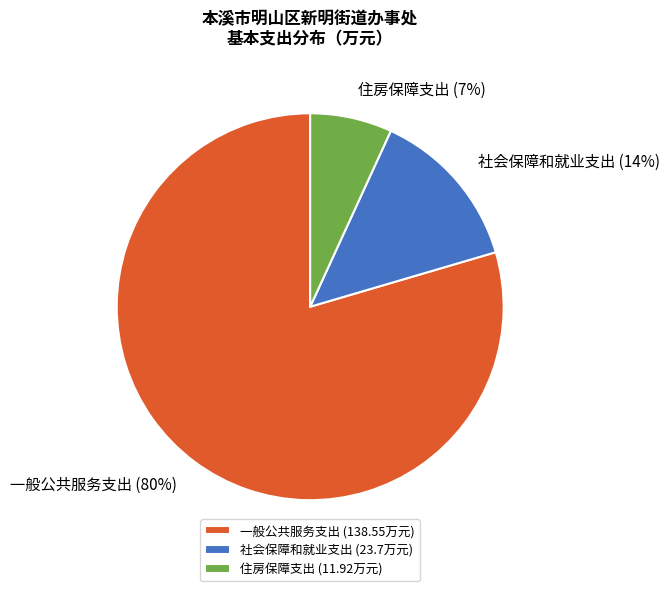

To the nearest percent, what portion does 社会保障和就业支出 represent?

14%